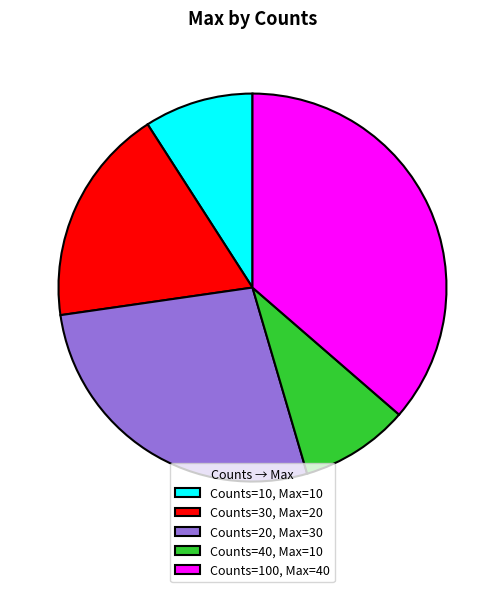

How many segments does this pie chart have?

5